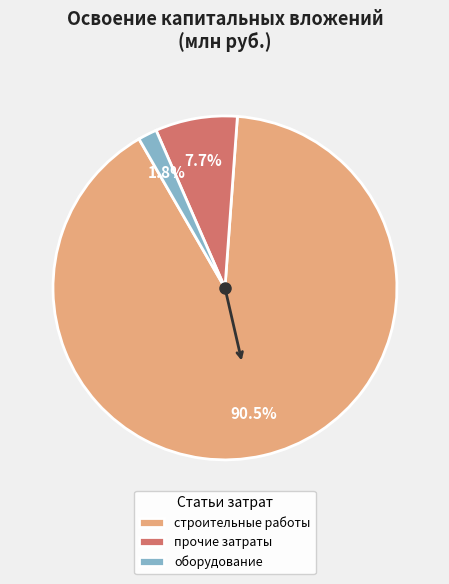

Count the number of slices in the pie.

3